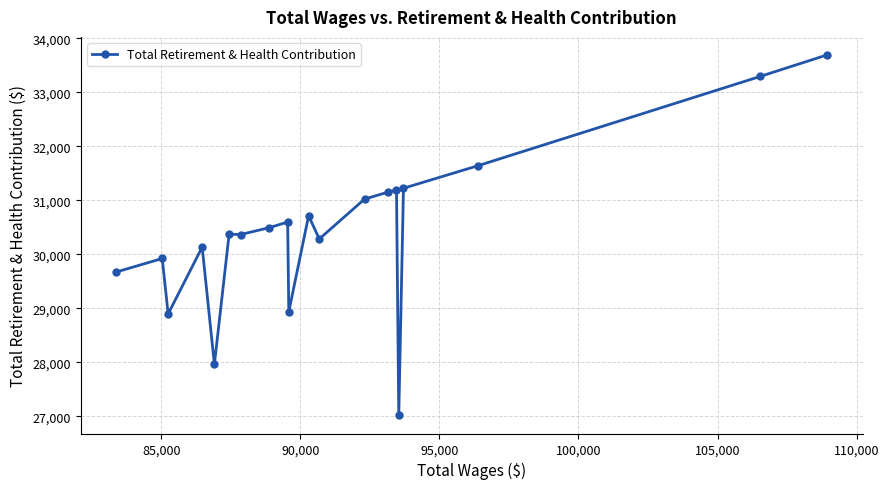

What is the value of the 1st point from the left?

29674